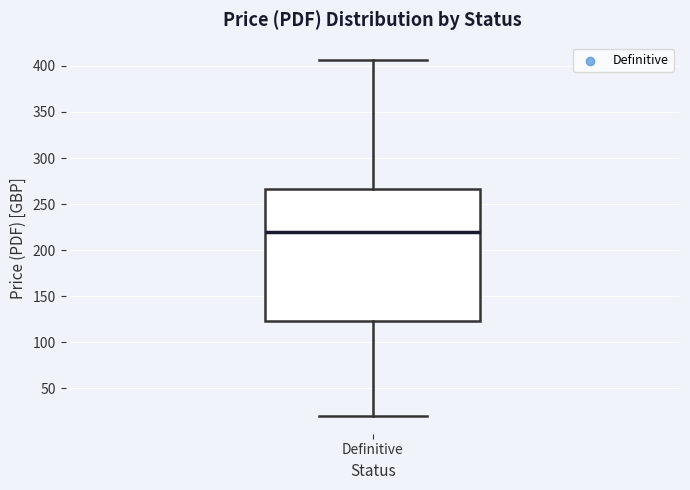

Read this box plot against the y-axis: the position of the median line, the range covered by the box, and the ends of both whiskers. The values are not printed on the chart, so give them approximately, as read against the axis.

median 220, box 125 to 265, whiskers 20 to 405